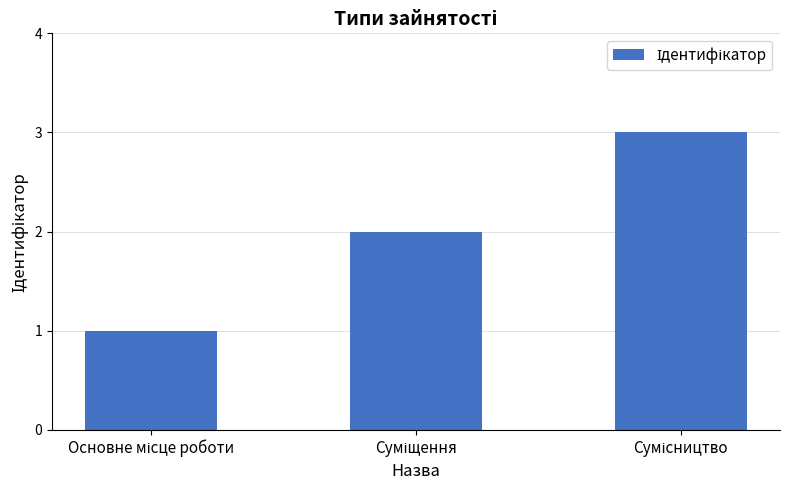

What is the greatest value displayed?

3